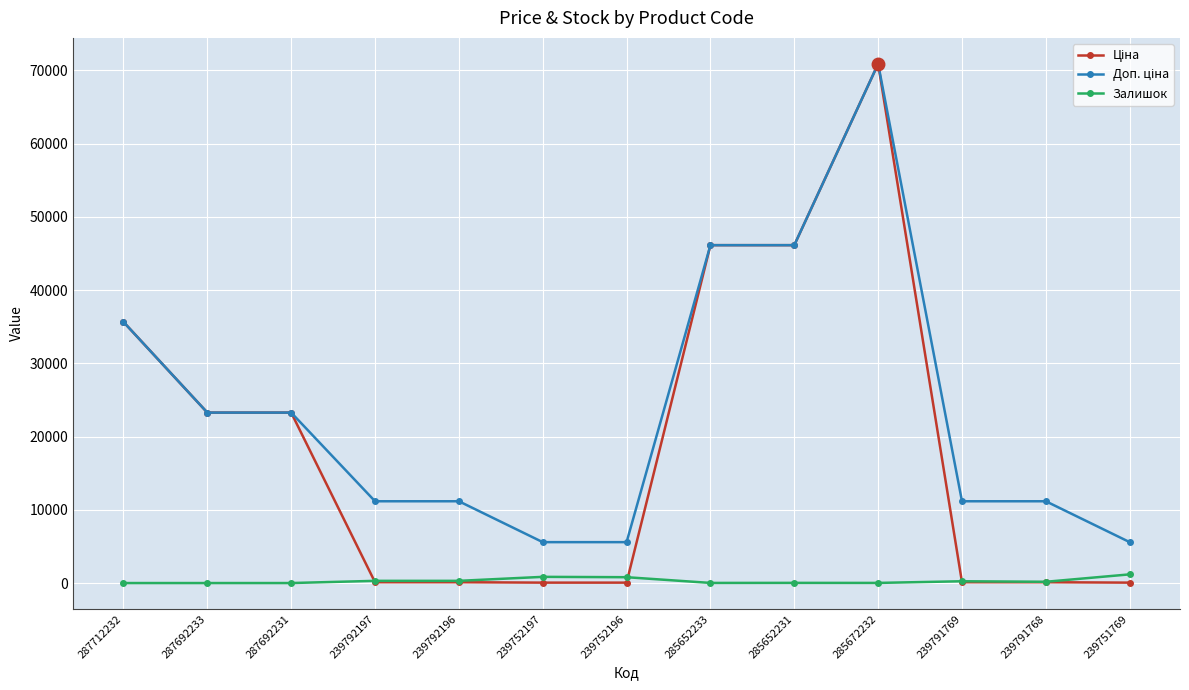

Is it true that Залишок equals 798.0 at 239752196?

True